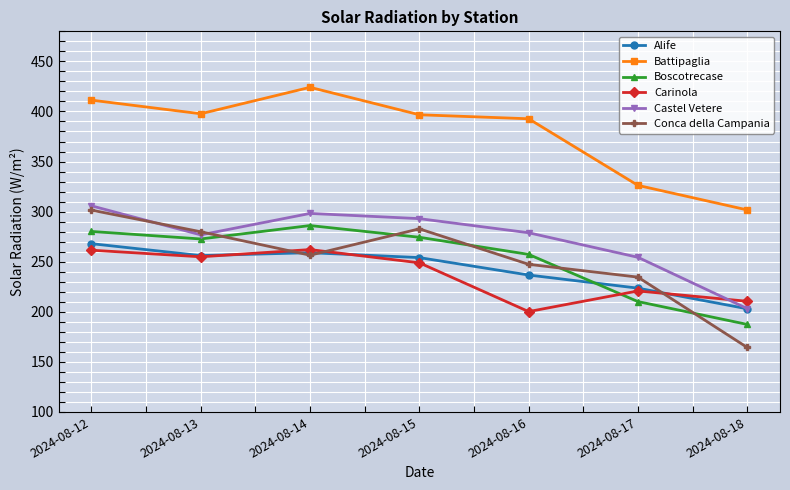

What is the difference between the Castel Vetere values at 2024-08-18 and 2024-08-16?

75.7